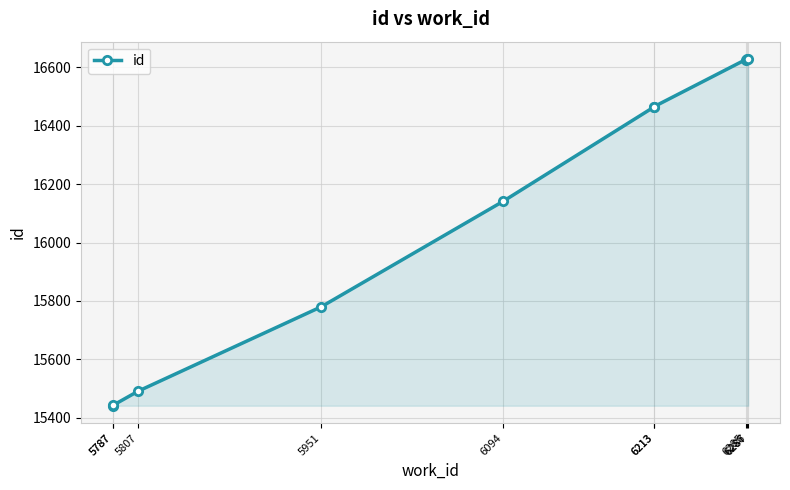

Where is the data nearest to the value 16035?

6094